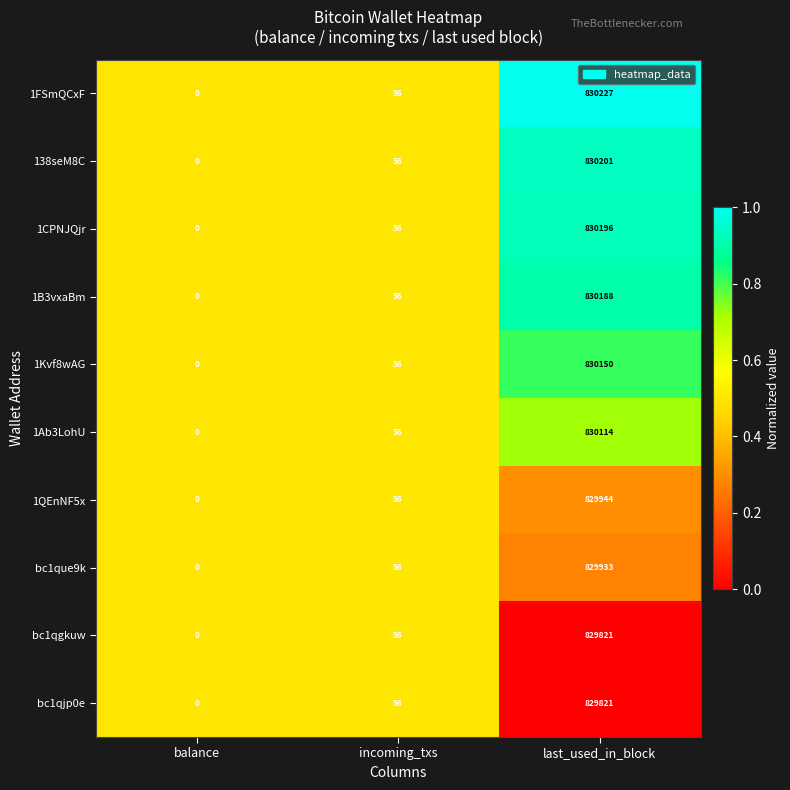

What is the sum of all bc1qgkuw values?

829877